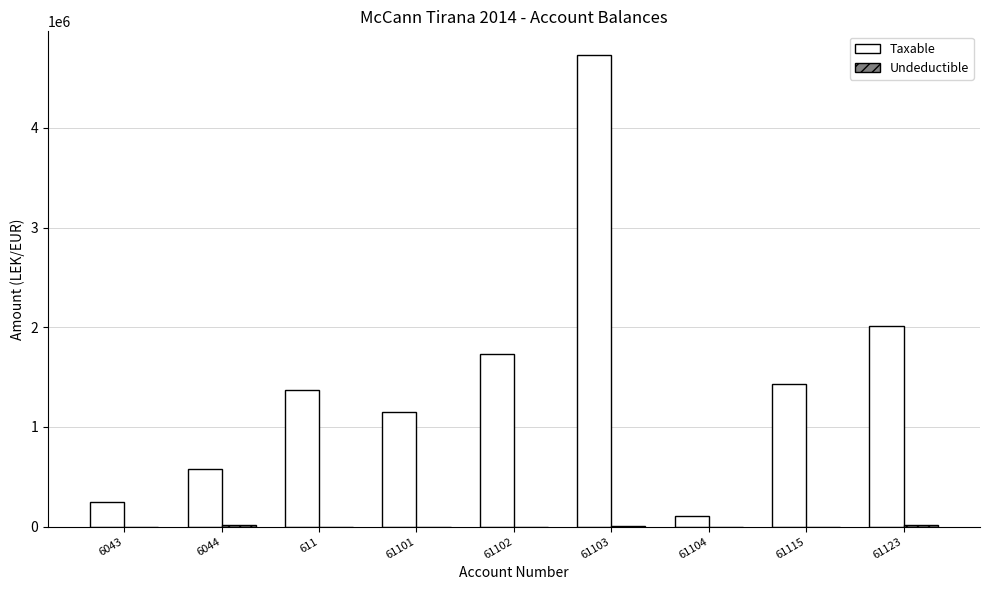

What is the highest value of the Taxable series?

4731146.9